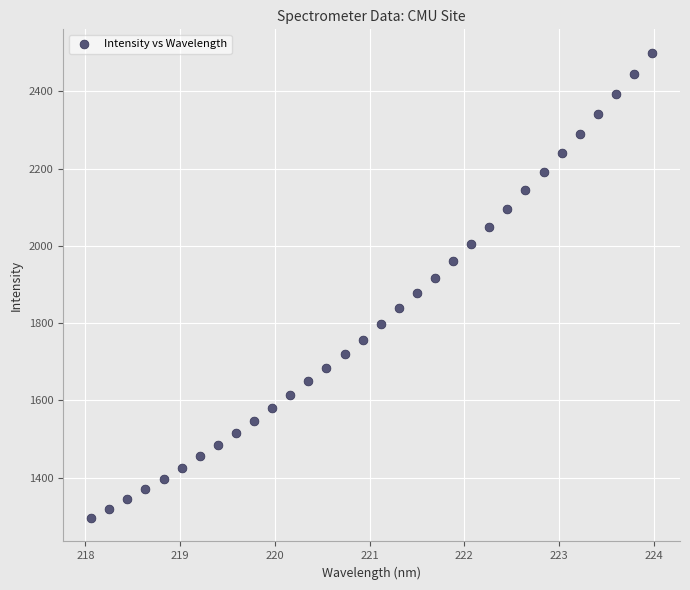

What is the range of X values (max minus min)?

5.9